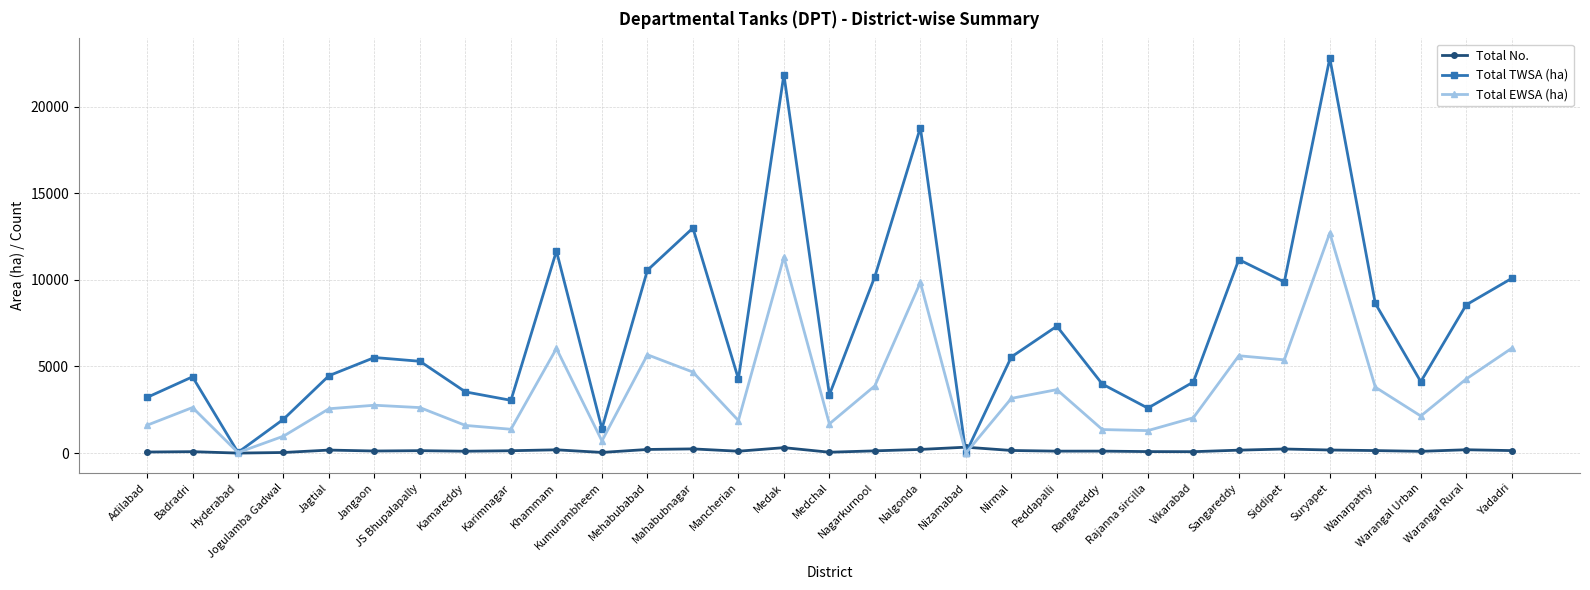

Which series changed the most between Warangal Urban and Yadadri?

Total TWSA (ha)